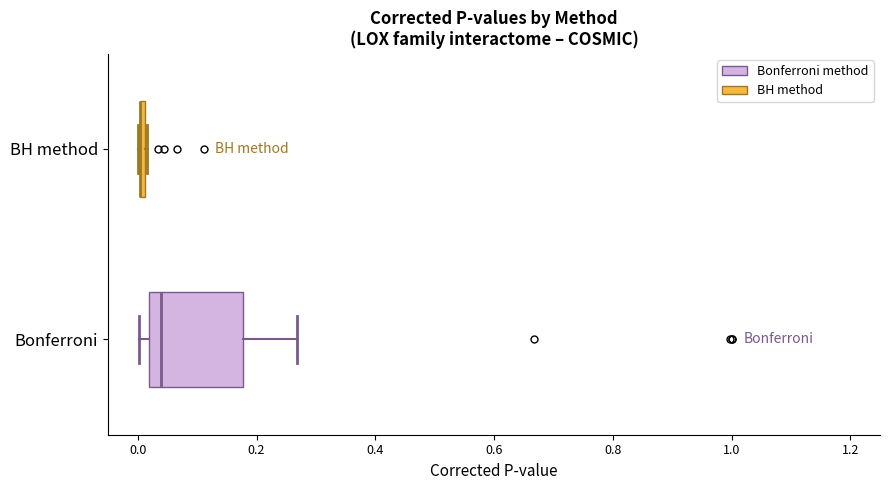

Where is the right edge of the box for Bonferroni on the x-axis? The values are not printed on the chart, so give them approximately, as read against the axis.

0.18